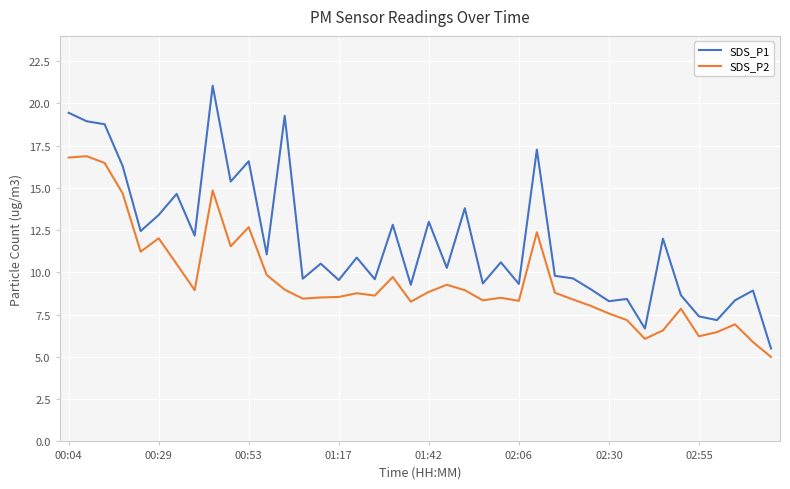

What is the difference between the maximum and minimum values in the SDS_P2 series?

11.9